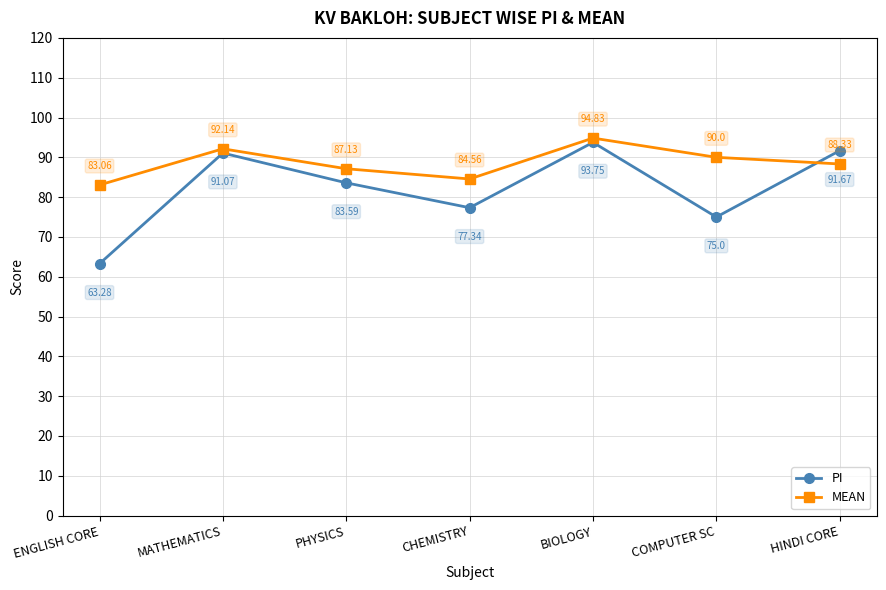

What is the average value of the MEAN series?

88.6